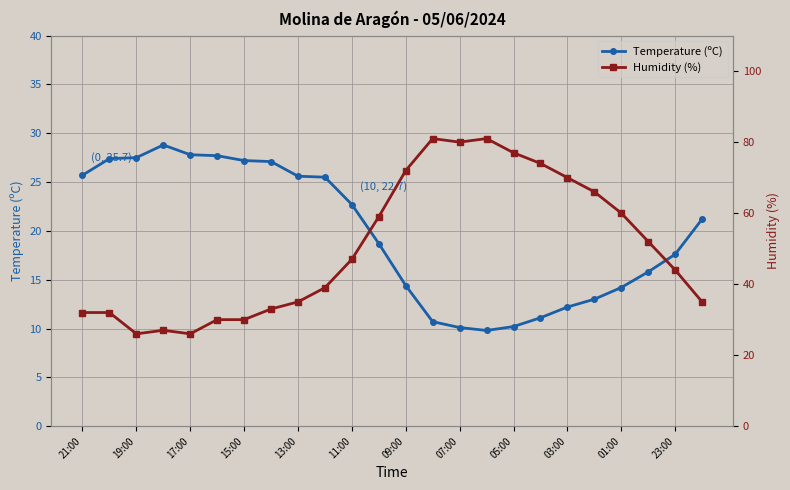

The value of Temperature (ºC) at 03:00 is 3.6. True or false?

False